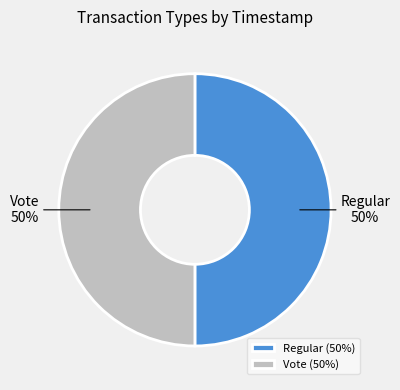

What percentage is the Vote slice, to the nearest percent?

50%